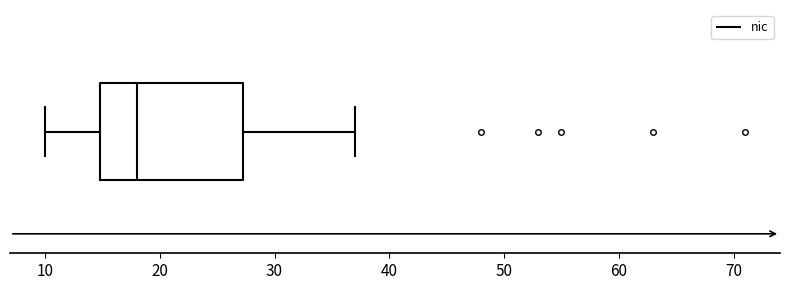

Transcribe this box plot: give where the median line is, the range the box spans, and where the two whiskers end, as read against the x-axis. The values are not printed on the chart, so give them approximately, as read against the axis.

median 18, box 15 to 27, whiskers 10 to 37